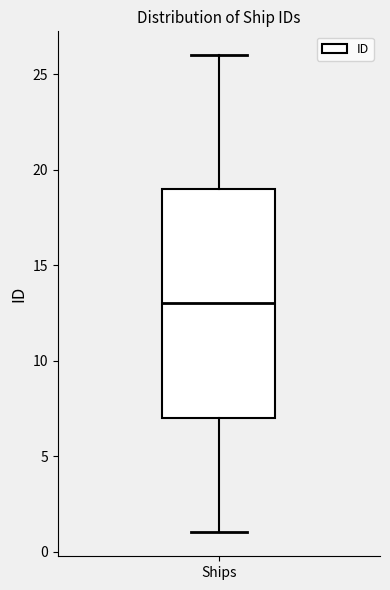

Transcribe this box plot: give where the median line is, the range the box spans, and where the two whiskers end, as read against the y-axis. The values are not printed on the chart, so give them approximately, as read against the axis.

median 13, box 7 to 19, whiskers 1 to 26